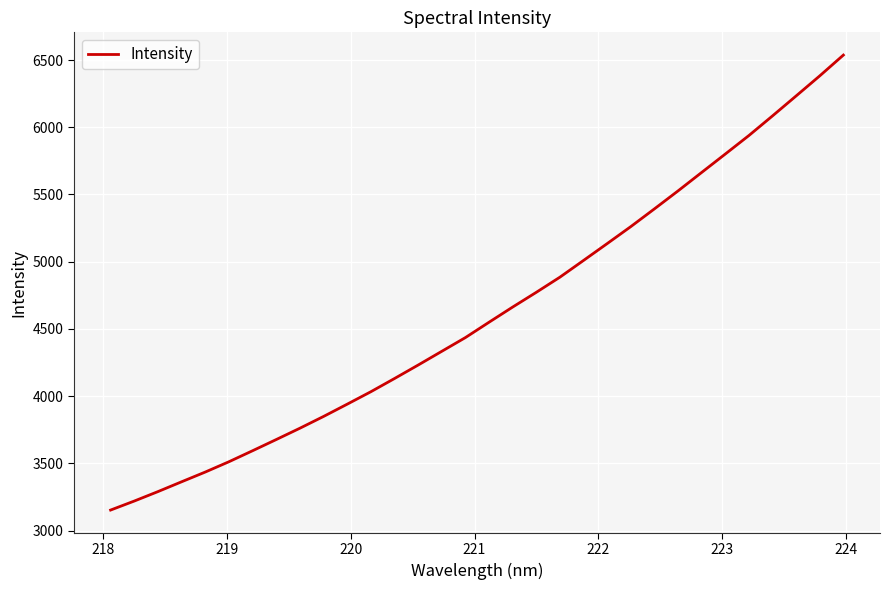

What is the greatest value displayed?

6537.2